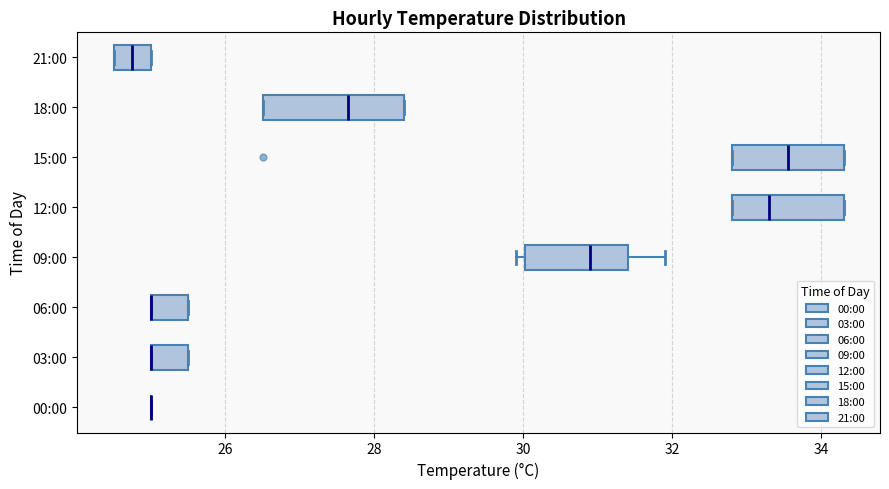

Reading bottom to top, read every box against the x-axis: the position of its median line, the range the box covers, and the ends of its whiskers. The values are not printed on the chart, so give them approximately, as read against the axis.

00:00: box collapsed to a line at 25.0, whiskers 25.0 to 25.0
03:00: median 25.0 (drawn on the box's left edge), box 25.0 to 25.6, whiskers 25.0 to 25.6
06:00: median 25.0 (drawn on the box's left edge), box 25.0 to 25.6, whiskers 25.0 to 25.6
09:00: median 31.0, box 30.0 to 31.4, whiskers 30.0 (just left of the box's left edge) to 32.0
12:00: median 33.4, box 32.8 to 34.4, whiskers 32.8 to 34.4
15:00: median 33.6, box 32.8 to 34.4, whiskers 32.8 to 34.4
18:00: median 27.6, box 26.6 to 28.4, whiskers 26.6 to 28.4
21:00: median 24.8, box 24.6 to 25.0, whiskers 24.6 to 25.0